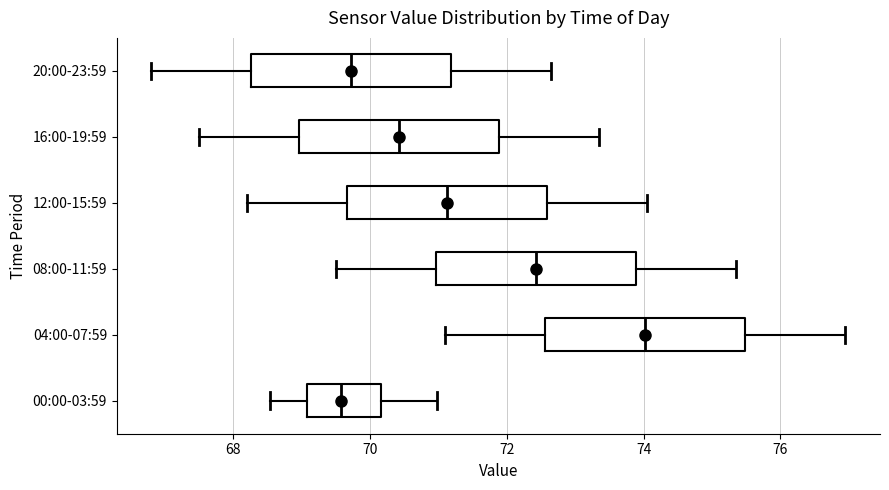

Reading bottom to top, read every box against the x-axis: the position of its median line, the range the box covers, and the ends of its whiskers. The values are not printed on the chart, so give them approximately, as read against the axis.

00:00-03:59: median 69.6, box 69.0 to 70.2, whiskers 68.6 to 71.0
04:00-07:59: median 74.0, box 72.6 to 75.4, whiskers 71.2 to 77.0
08:00-11:59: median 72.4, box 71.0 to 73.8, whiskers 69.6 to 75.4
12:00-15:59: median 71.2, box 69.6 to 72.6, whiskers 68.2 to 74.0
16:00-19:59: median 70.4, box 69.0 to 71.8, whiskers 67.6 to 73.4
20:00-23:59: median 69.8, box 68.2 to 71.2, whiskers 66.8 to 72.6